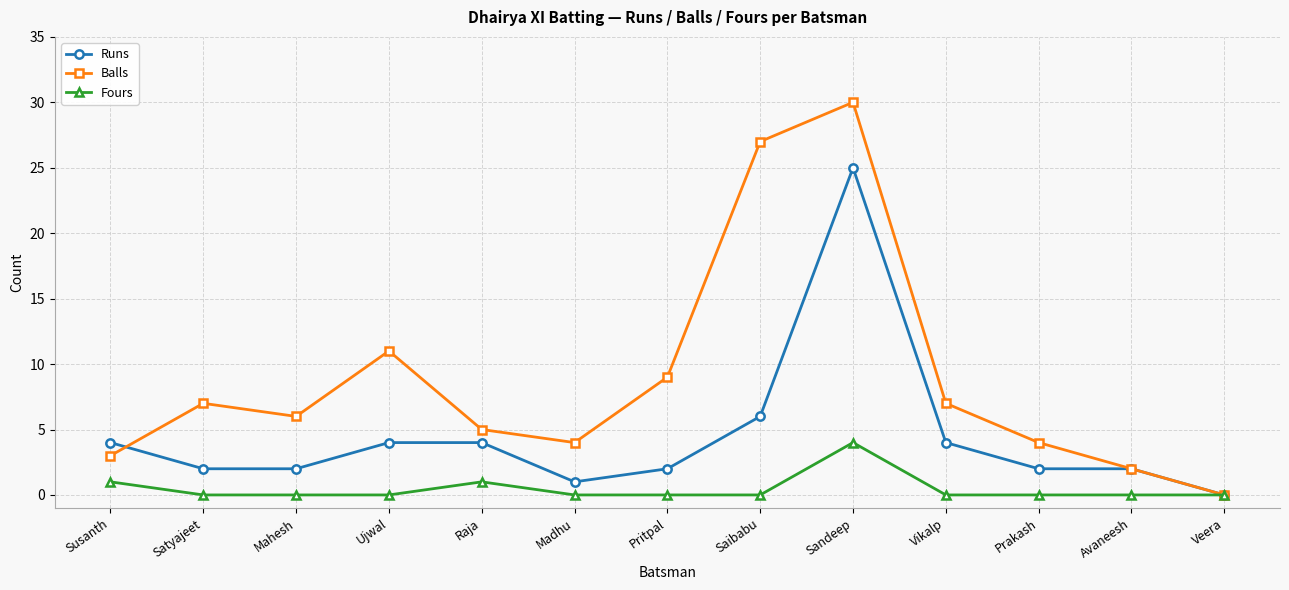

At which label does Balls reach its minimum?

Veera